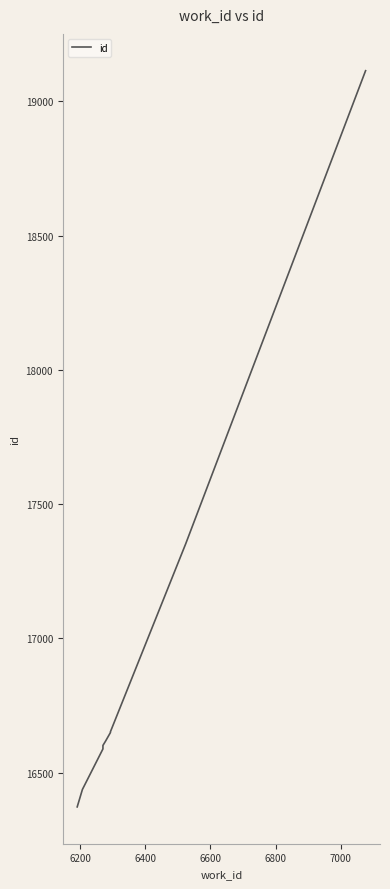

The chart shows a value of 9798 at 6800. True or false?

False